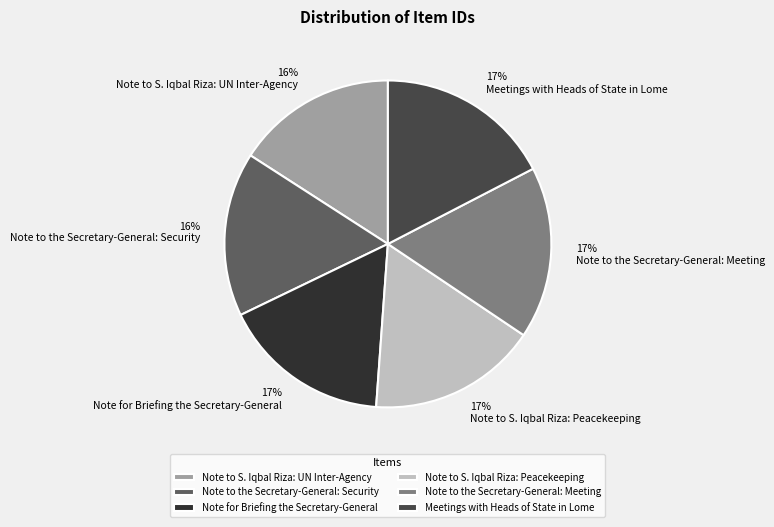

How many slices are in this pie chart?

6